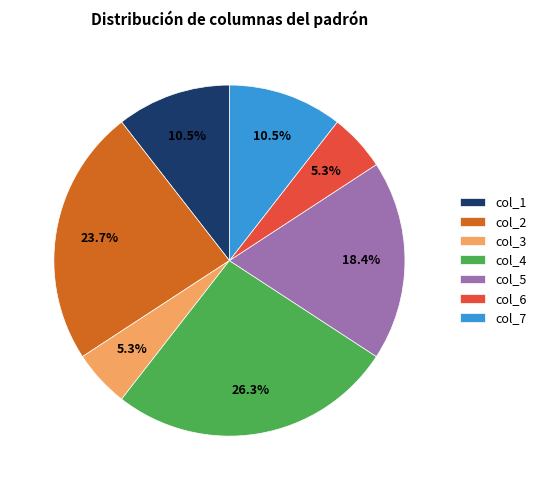

To the nearest percent, what is the difference between the col_5 and col_1 slice percentages?

8%